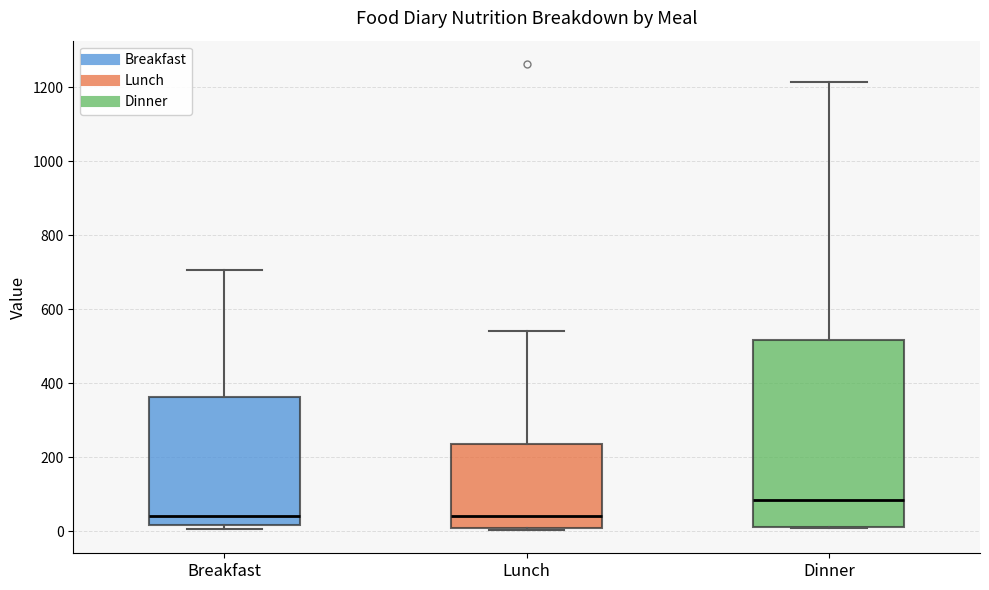

Reading left to right, transcribe this box plot: for each box, give where its median line is, the range the box spans, and where its two whiskers end, as read against the y-axis. The values are not printed on the chart, so give them approximately, as read against the axis.

Breakfast: median 40, box 20 to 360, whiskers 0 to 700
Lunch: median 40, box 0 to 240, whiskers 0 to 540
Dinner: median 80, box 20 to 520, whiskers 0 to 1220